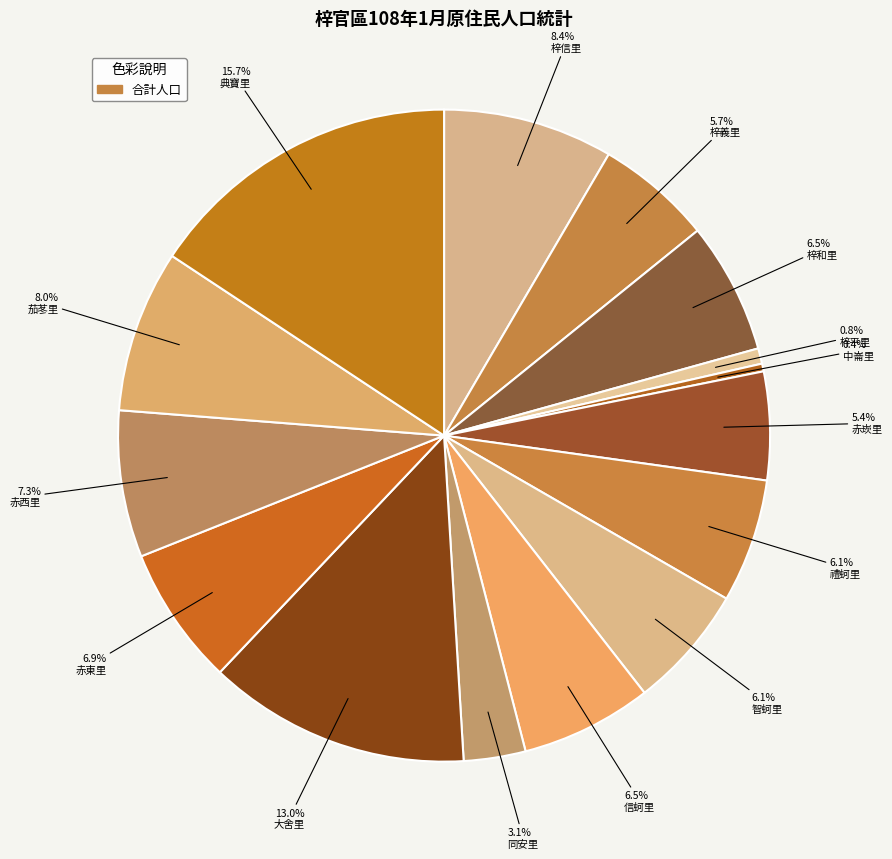

Which slice is the smallest?

中崙里